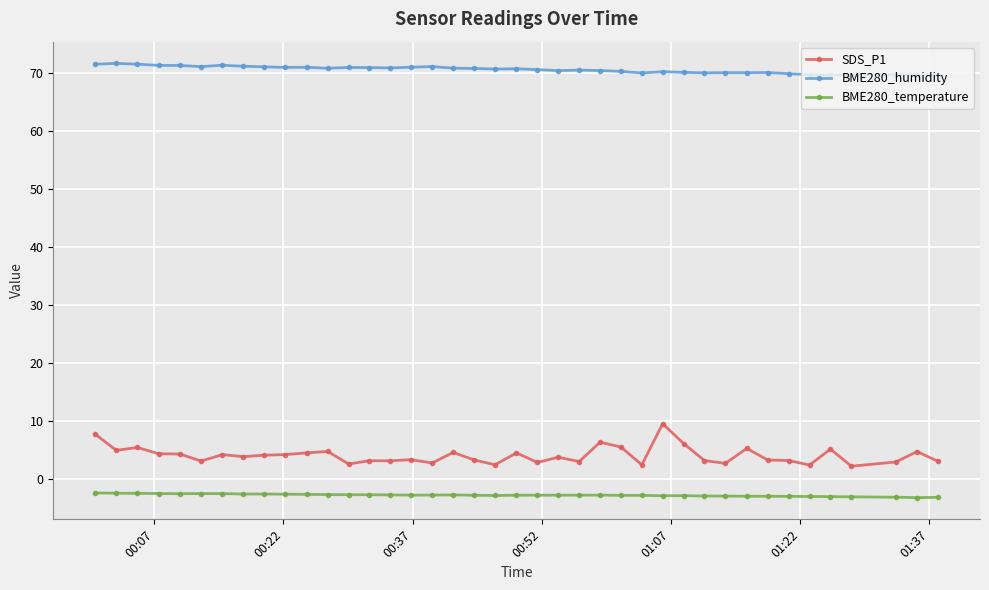

List the series in order of their peak value, lowest first.

BME280_temperature, SDS_P1, BME280_humidity